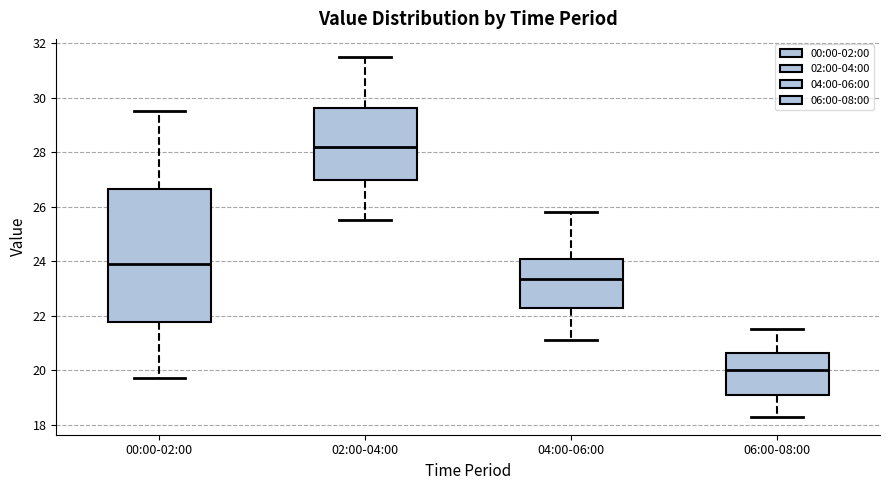

Where does the lower whisker of the box for 02:00-04:00 end on the y-axis? The values are not printed on the chart, so give them approximately, as read against the axis.

25.6